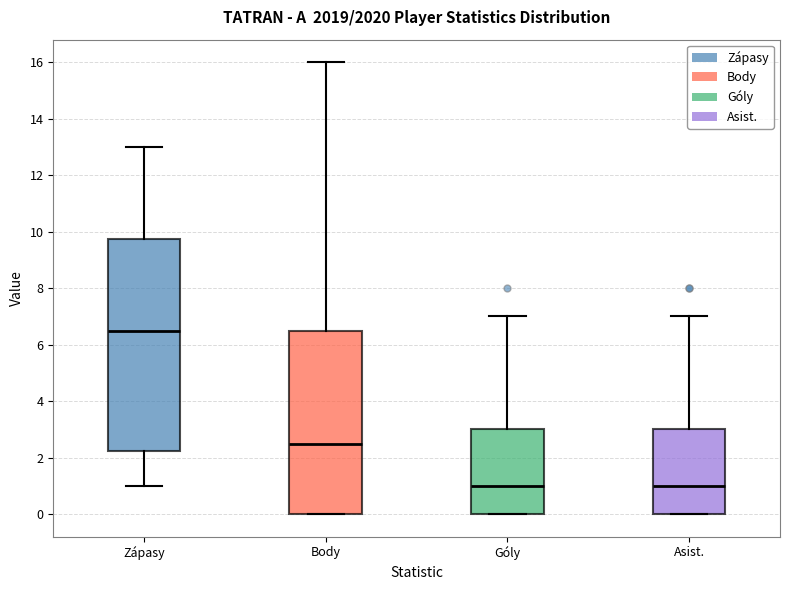

Which box's median line is the highest?

Zápasy